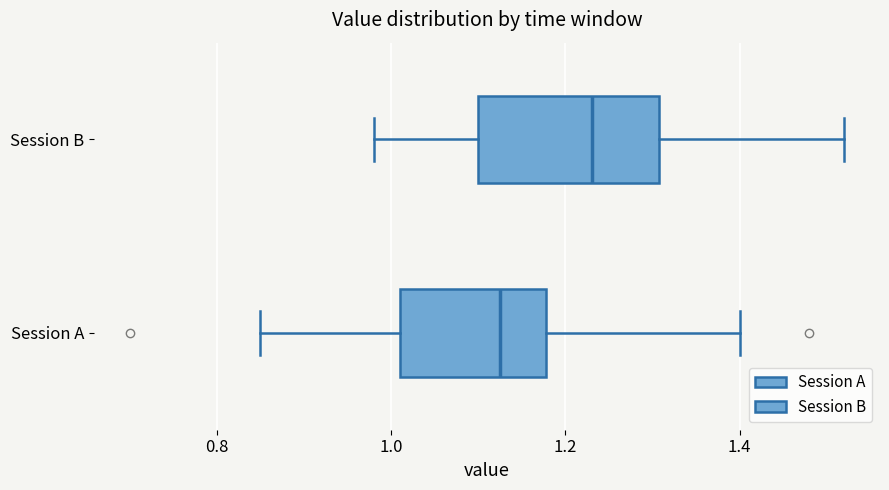

Which box has the furthest to the right median line?

Session B